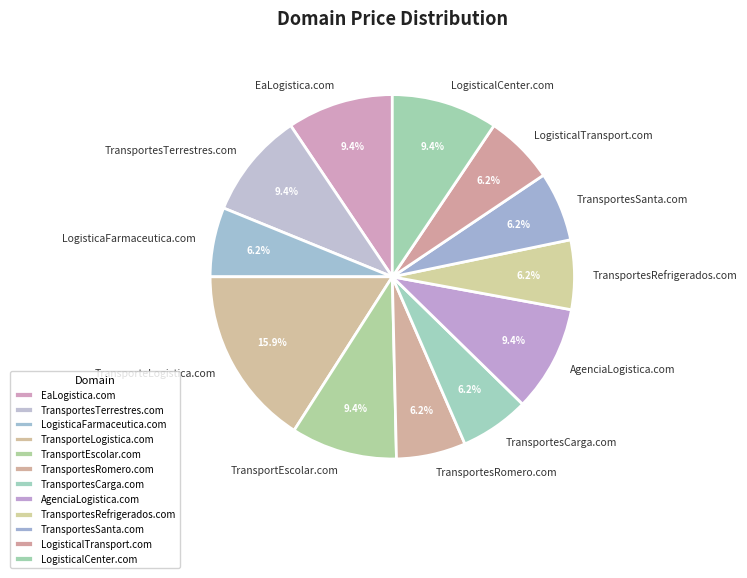

To the nearest percent, what is the average slice percentage?

8%